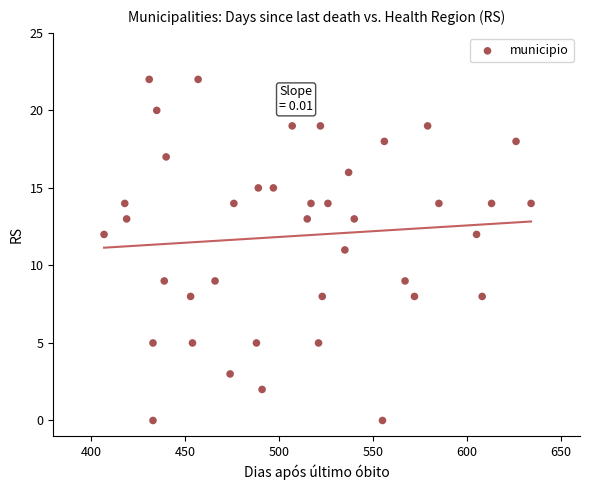

What is the range of Y values (max minus min)?

22